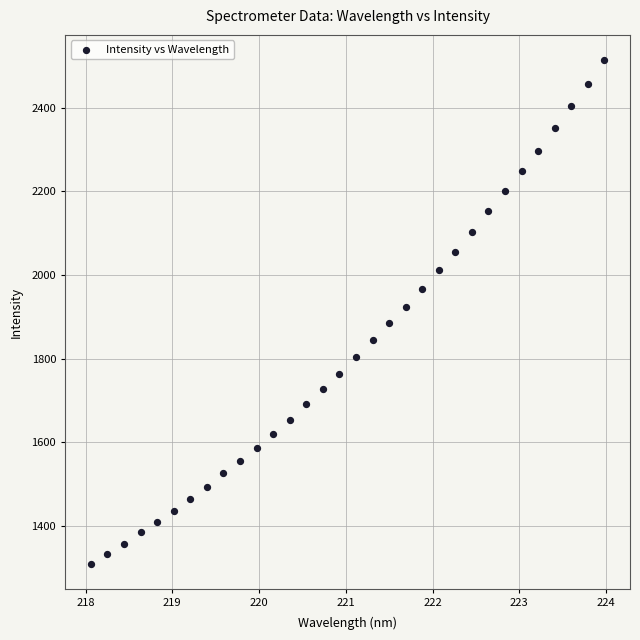

What is the range of X values (max minus min)?

5.9